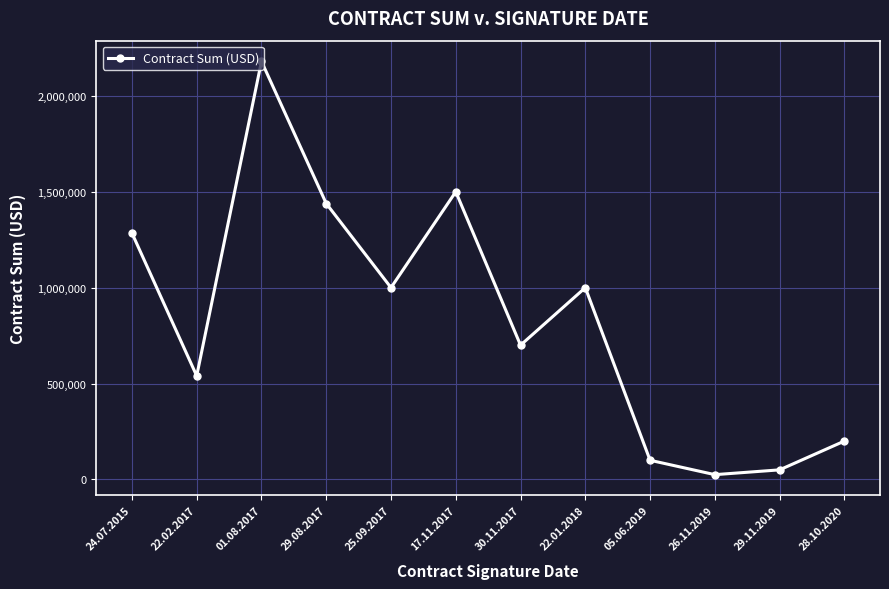

Between 05.06.2019 and 22.01.2018, which is larger?

22.01.2018